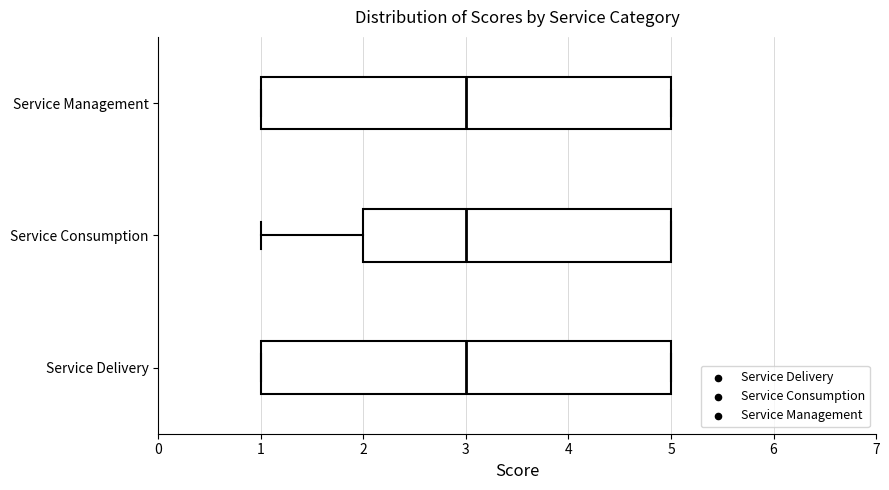

Reading bottom to top, transcribe this box plot: for each box, give where its median line is, the range the box spans, and where its two whiskers end, as read against the x-axis. The values are not printed on the chart, so give them approximately, as read against the axis.

Service Delivery: median 3, box 1 to 5, whiskers 1 to 5
Service Consumption: median 3, box 2 to 5, whiskers 1 to 5
Service Management: median 3, box 1 to 5, whiskers 1 to 5